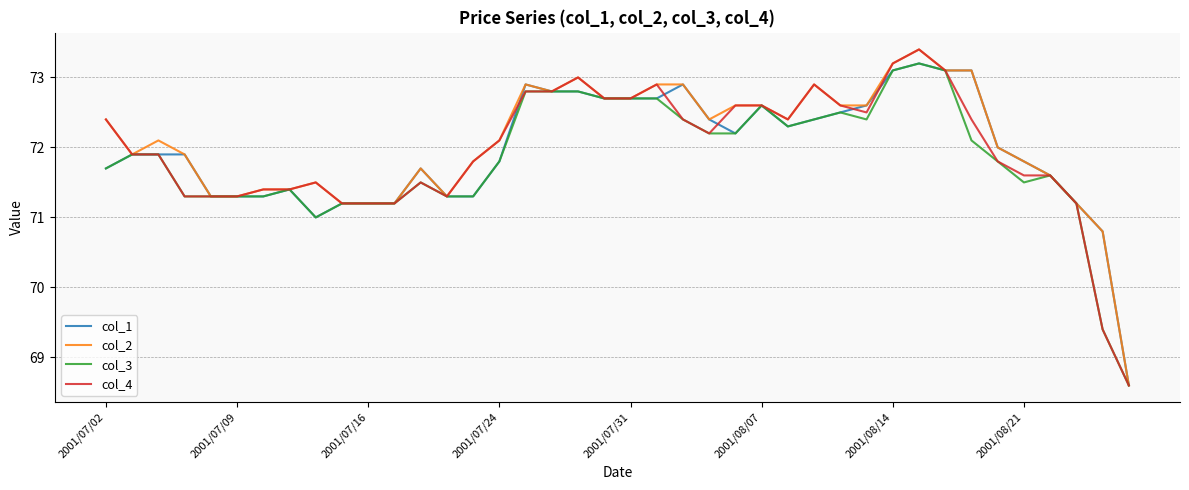

What is the maximum value for col_4?

73.4